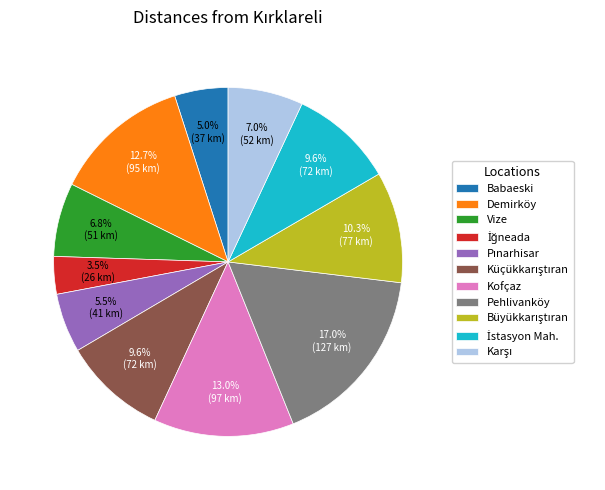

Which slice is the largest?

Pehlivanköy